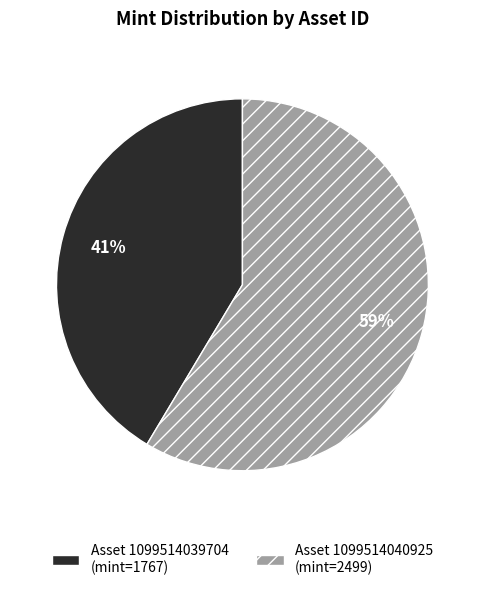

Is there a majority slice in this chart?

Yes